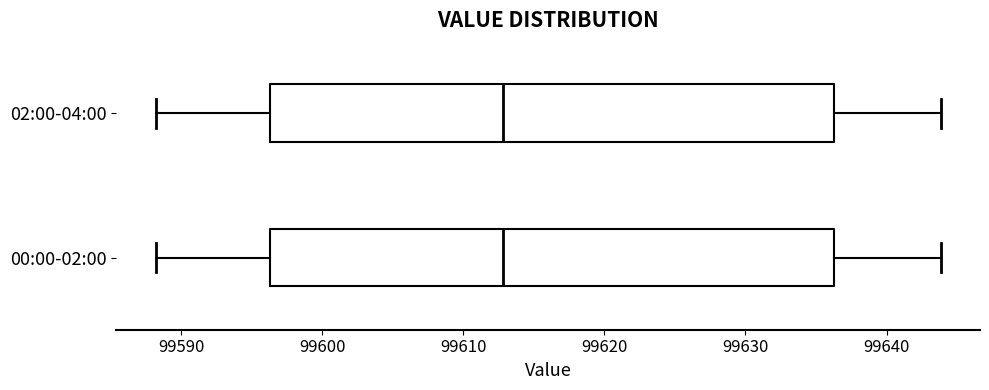

Reading bottom to top, read every box against the x-axis: the position of its median line, the range the box covers, and the ends of its whiskers. The values are not printed on the chart, so give them approximately, as read against the axis.

00:00-02:00: median 99613, box 99596 to 99636, whiskers 99588 to 99644
02:00-04:00: median 99613, box 99596 to 99636, whiskers 99588 to 99644